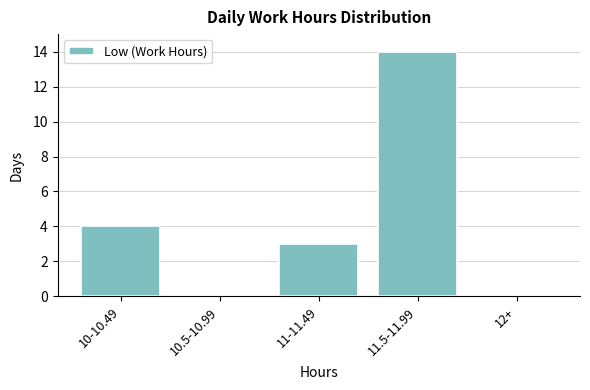

Reading left to right, extract all data points from this chart.

10-10.49=4	10.5-10.99=0	11-11.49=3	11.5-11.99=14	12+=0